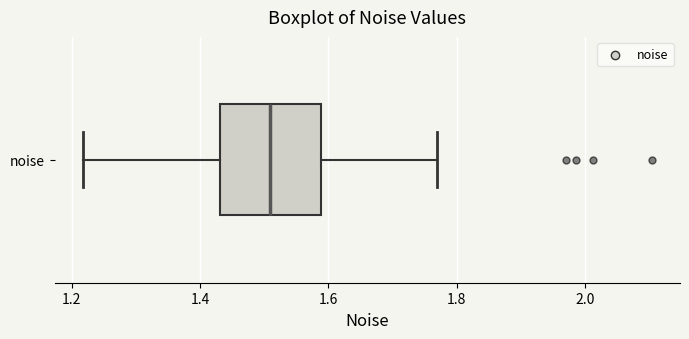

Transcribe this box plot: give where the median line is, the range the box spans, and where the two whiskers end, as read against the x-axis. The values are not printed on the chart, so give them approximately, as read against the axis.

median 1.50, box 1.44 to 1.58, whiskers 1.22 to 1.76